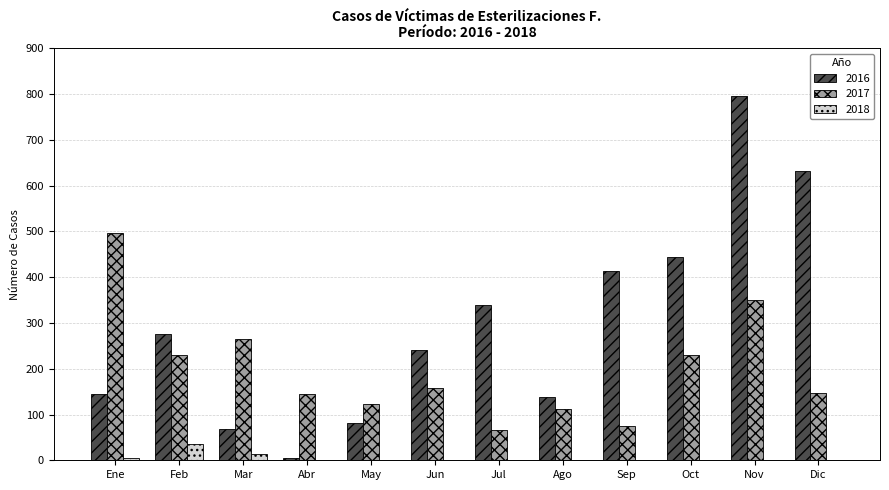

Where is 2016 nearest to the value 399?

Sep